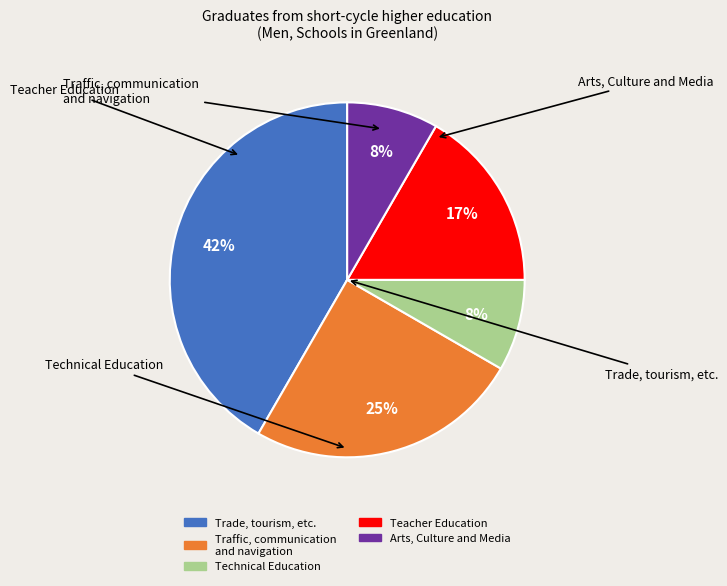

To the nearest percent, what is the average slice percentage?

20%